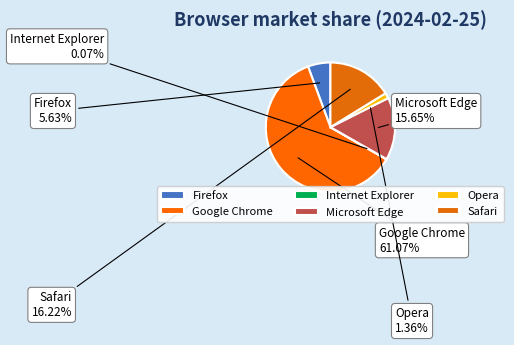

Do Firefox and Google Chrome together represent more than half of the pie?

Yes